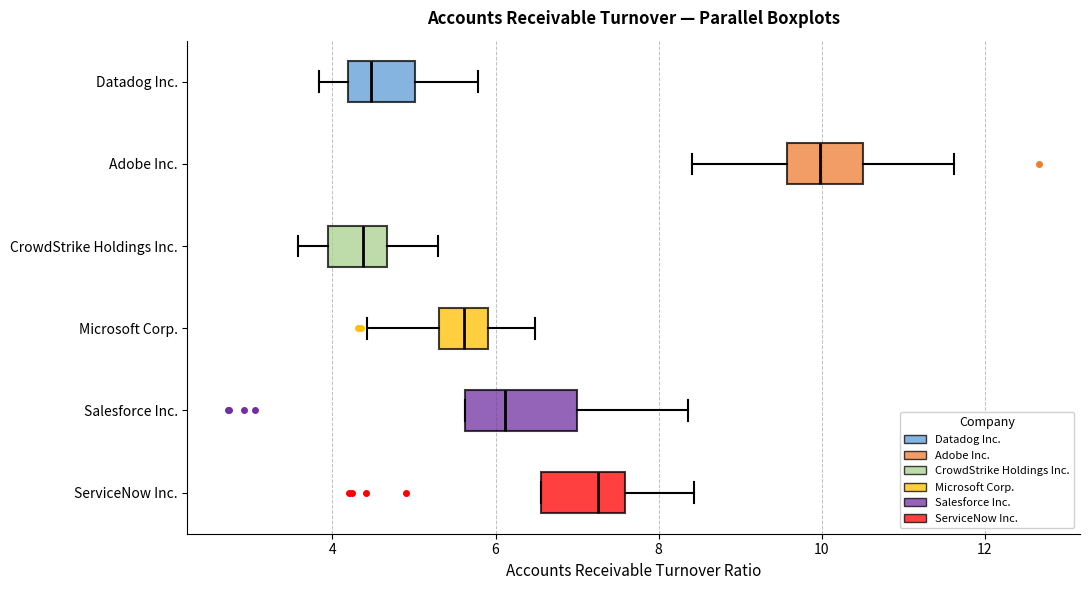

Reading bottom to top, transcribe this box plot: for each box, give where its median line is, the range the box spans, and where its two whiskers end, as read against the x-axis. The values are not printed on the chart, so give them approximately, as read against the axis.

ServiceNow Inc.: median 7.2, box 6.6 to 7.6, whiskers 6.6 to 8.4
Salesforce Inc.: median 6.2, box 5.6 to 7.0, whiskers 5.6 to 8.4
Microsoft Corp.: median 5.6, box 5.4 to 6.0, whiskers 4.4 to 6.4
CrowdStrike Holdings Inc.: median 4.4, box 4.0 to 4.6, whiskers 3.6 to 5.4
Adobe Inc.: median 10.0, box 9.6 to 10.6, whiskers 8.4 to 11.6
Datadog Inc.: median 4.4, box 4.2 to 5.0, whiskers 3.8 to 5.8